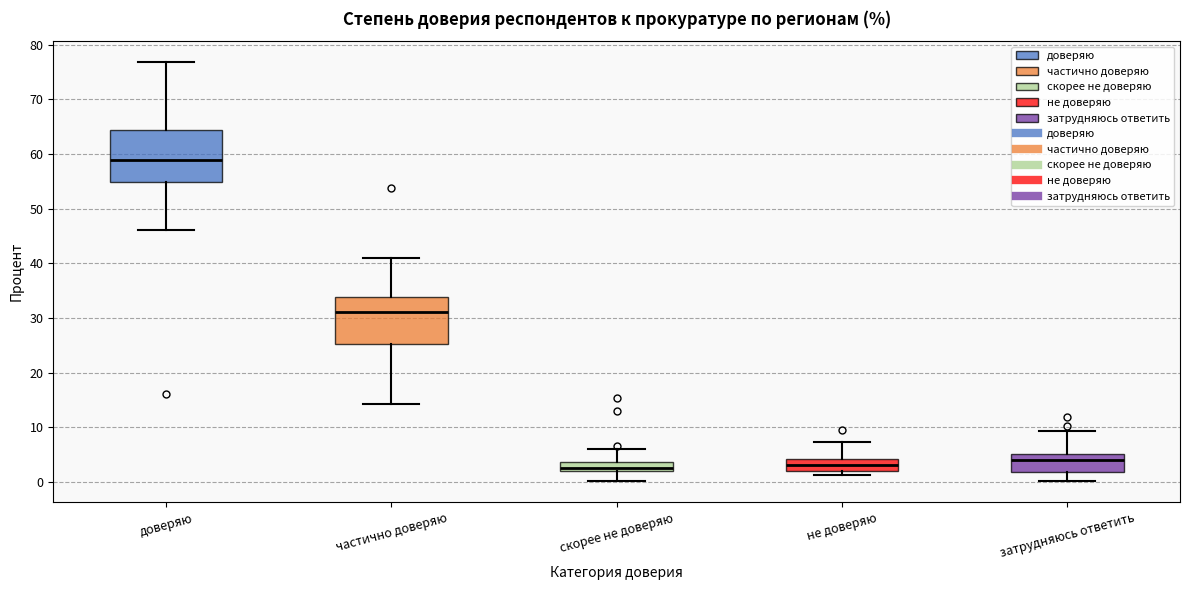

Reading left to right, transcribe this box plot: for each box, give where its median line is, the range the box spans, and where its two whiskers end, as read against the y-axis. The values are not printed on the chart, so give them approximately, as read against the axis.

доверяю: median 59, box 55 to 64, whiskers 46 to 77
частично доверяю: median 31, box 25 to 34, whiskers 14 to 41
скорее не доверяю: median 3, box 2 to 4, whiskers 0 to 6
не доверяю: median 3, box 2 to 4, whiskers 1 to 7
затрудняюсь ответить: median 4, box 2 to 5, whiskers 0 to 9